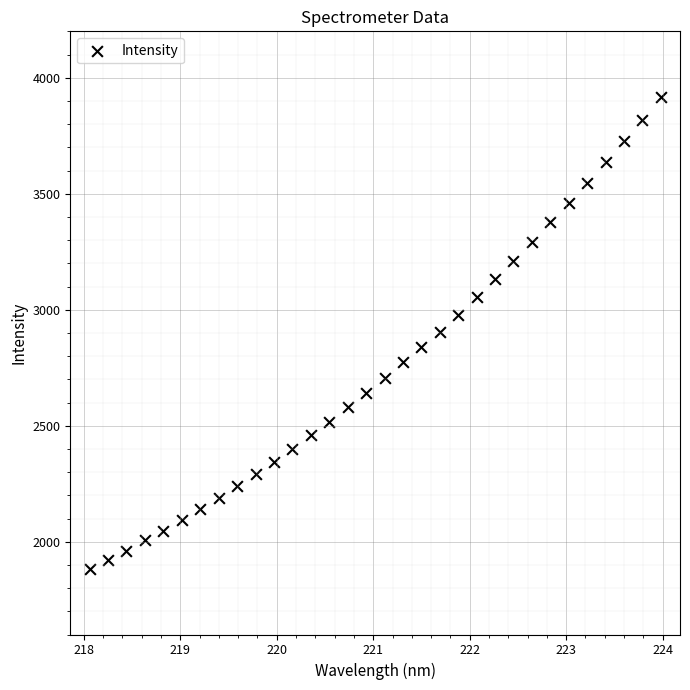

What is the range of Y values (max minus min)?

2037.2